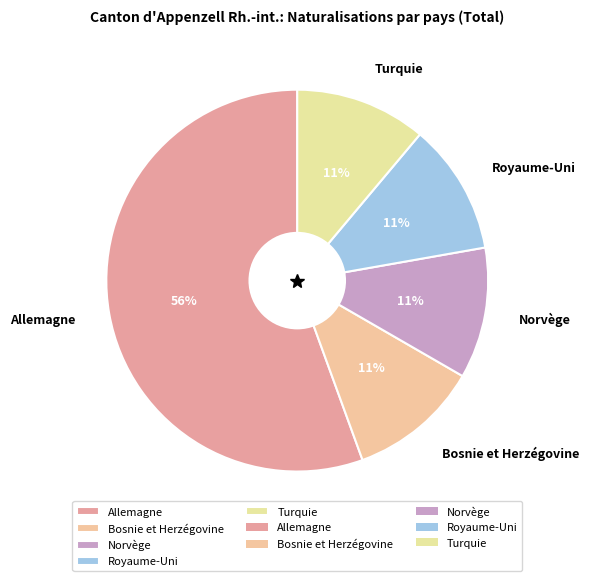

Do Bosnie et Herzégovine and Royaume-Uni together represent more than half of the pie?

No